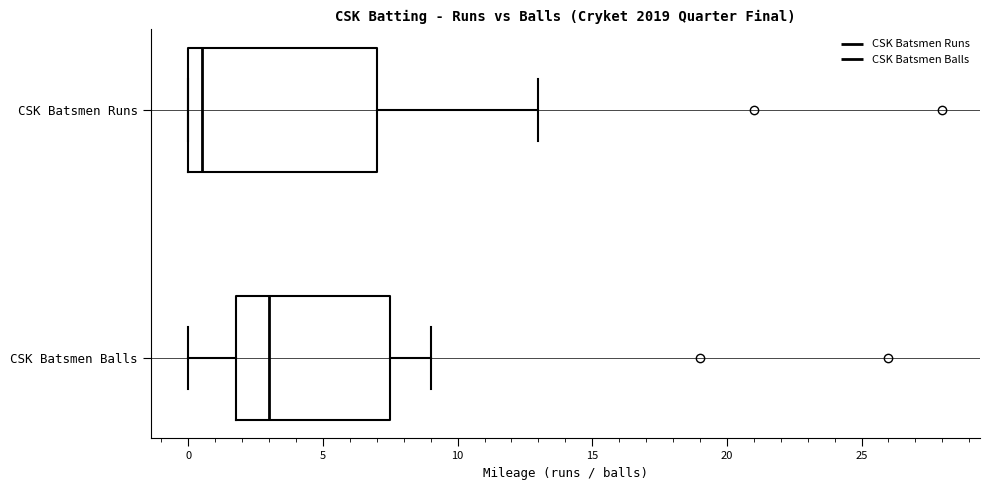

Which box's median line is the furthest to the left?

CSK Batsmen Runs